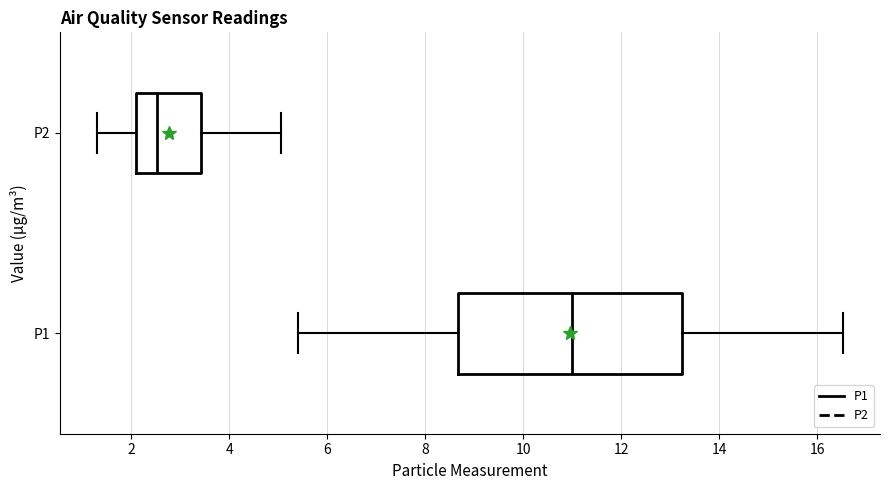

Reading bottom to top, transcribe this box plot: for each box, give where its median line is, the range the box spans, and where its two whiskers end, as read against the x-axis. The values are not printed on the chart, so give them approximately, as read against the axis.

P1: median 11.0, box 8.6 to 13.2, whiskers 5.4 to 16.6
P2: median 2.6, box 2.2 to 3.4, whiskers 1.4 to 5.0